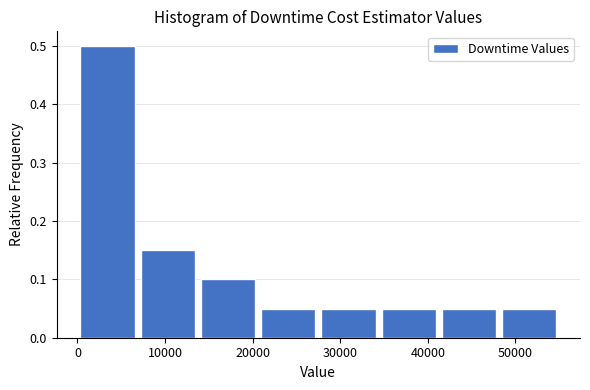

How tall is the bar that spans 41000 to 48000 on the x-axis? Neither the bar edges nor the heights are printed on the chart, so give them approximately, as read against the axes.

0.05